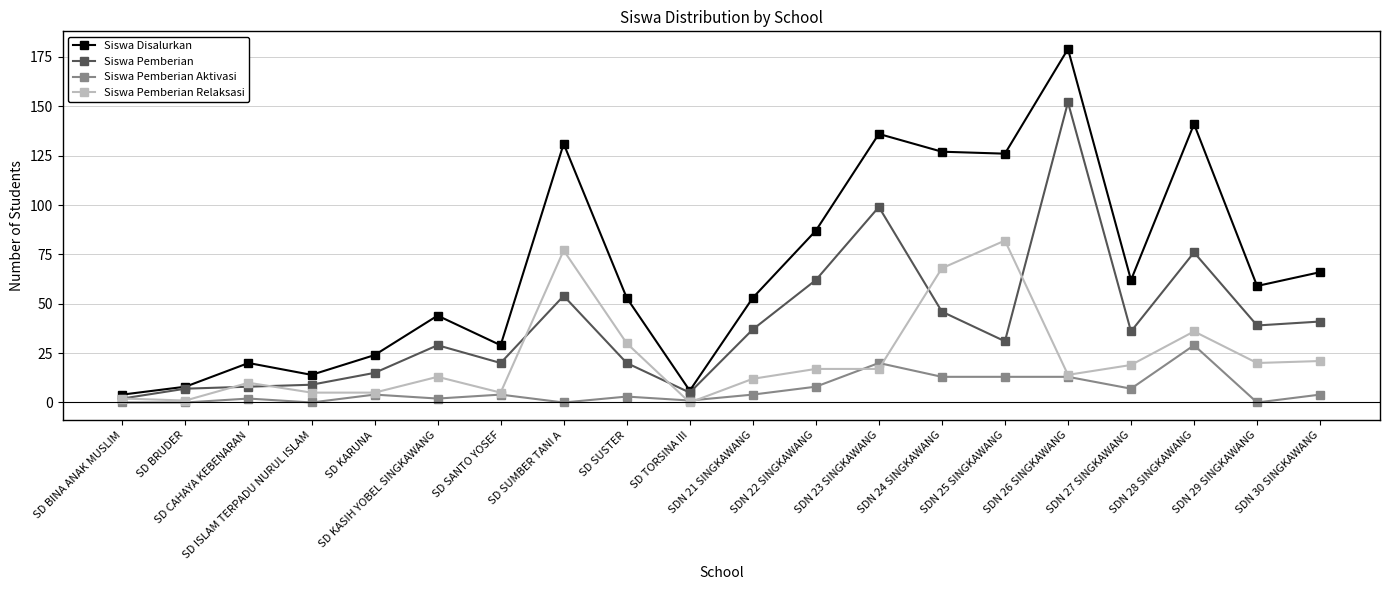

Which category has the lowest value in the Siswa Disalurkan series?

SD BINA ANAK MUSLIM